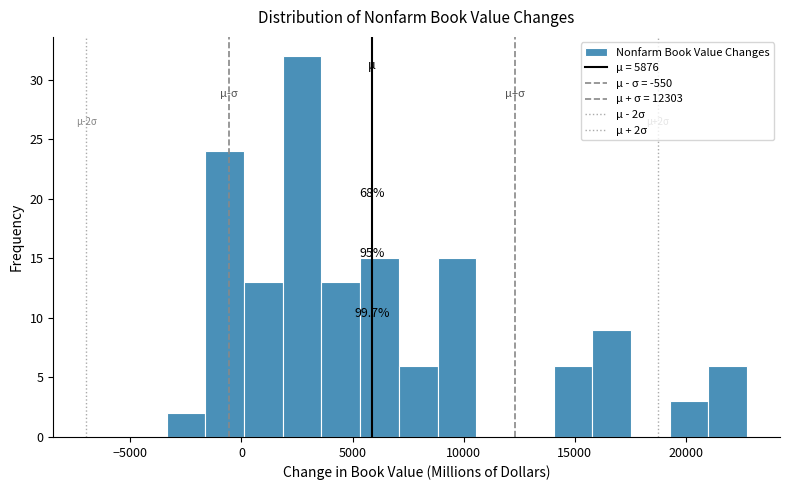

Read against the x-axis, roughly where is the centre of the tallest bar?

2500